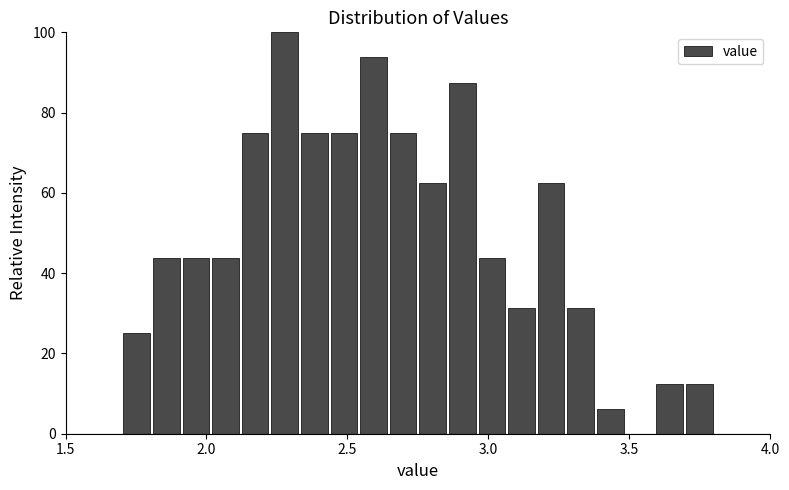

Read against the x-axis, roughly where is the centre of the tallest bar?

2.30